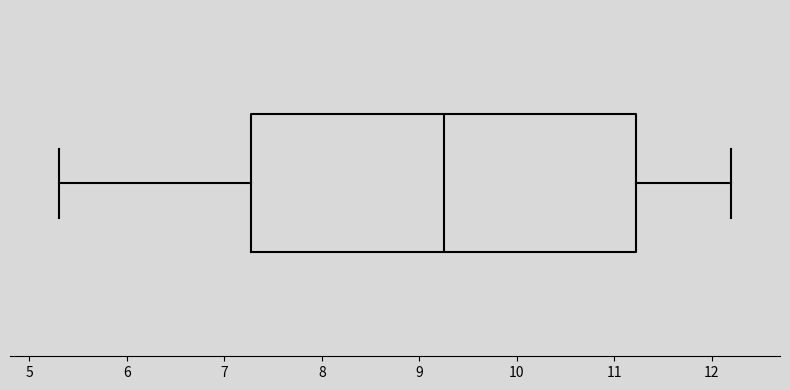

Where does the right whisker of the box end on the x-axis? The values are not printed on the chart, so give them approximately, as read against the axis.

12.2